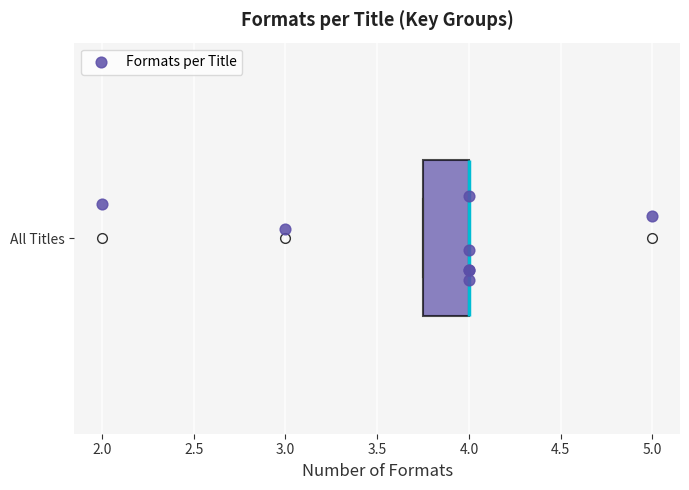

Read this box plot against the x-axis: the position of the median line, the range covered by the box, and the ends of both whiskers. The values are not printed on the chart, so give them approximately, as read against the axis.

median 4.00 (drawn on the box's right edge), box 3.75 to 4.00, whiskers 3.75 to 4.00